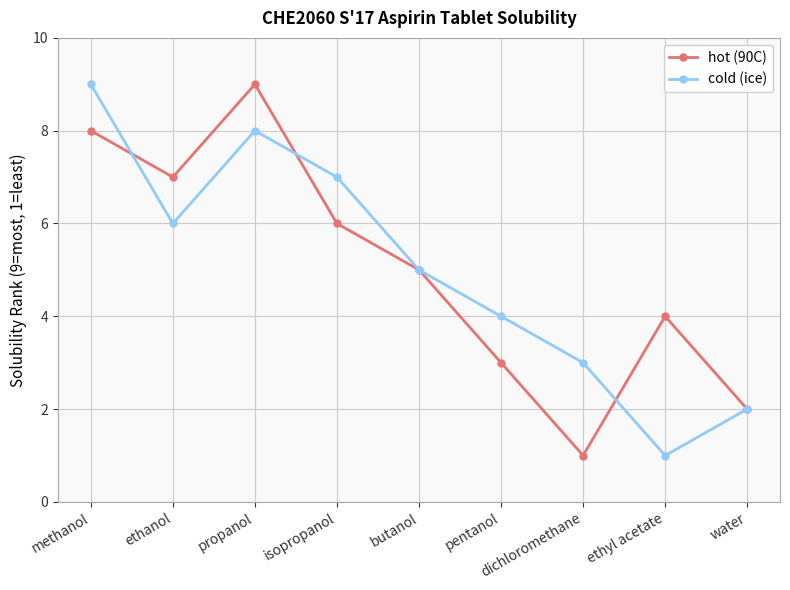

What is the difference between the highest and lowest values at ethyl acetate?

3